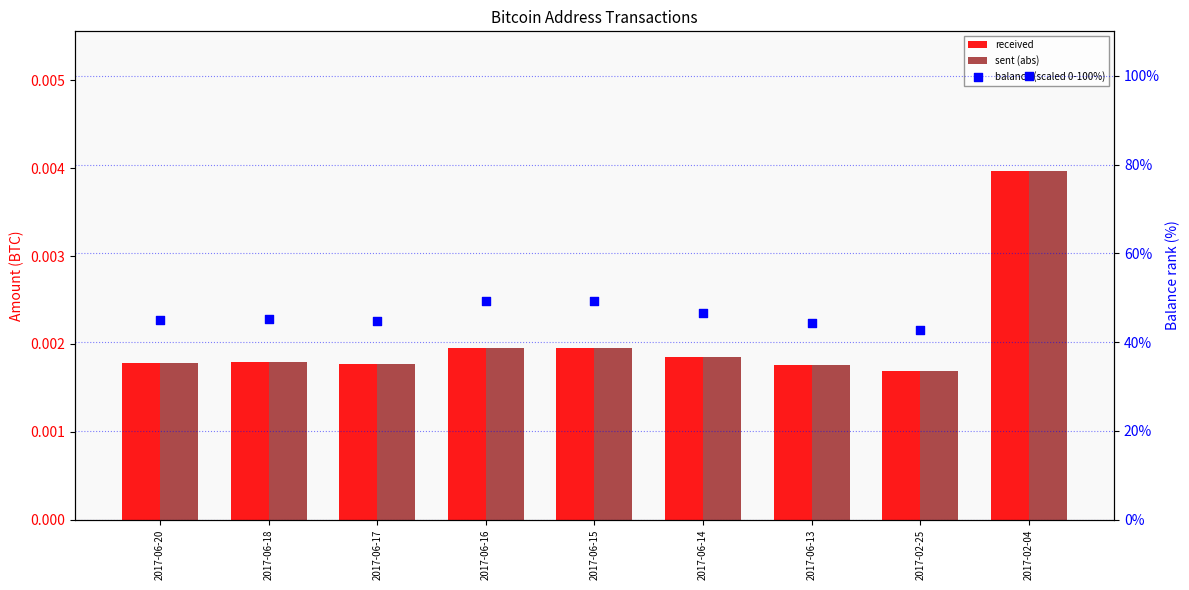

Which series has the largest total across all categories?

balance (scaled 0-100%)